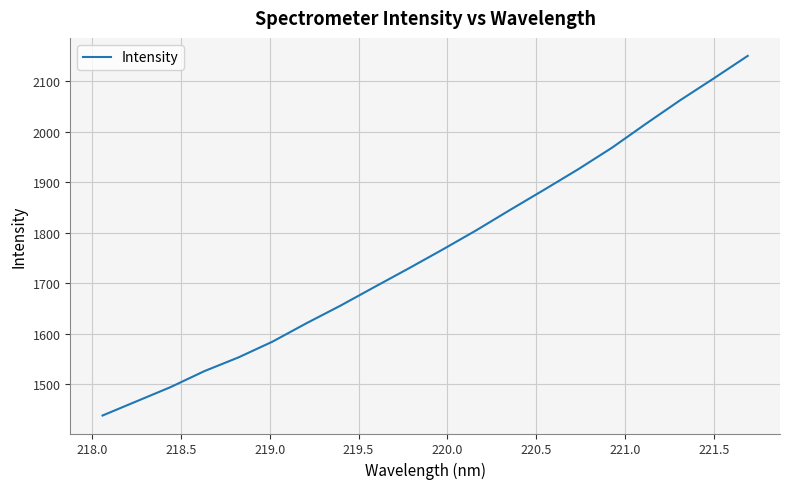

What is the greatest value displayed?

2150.4